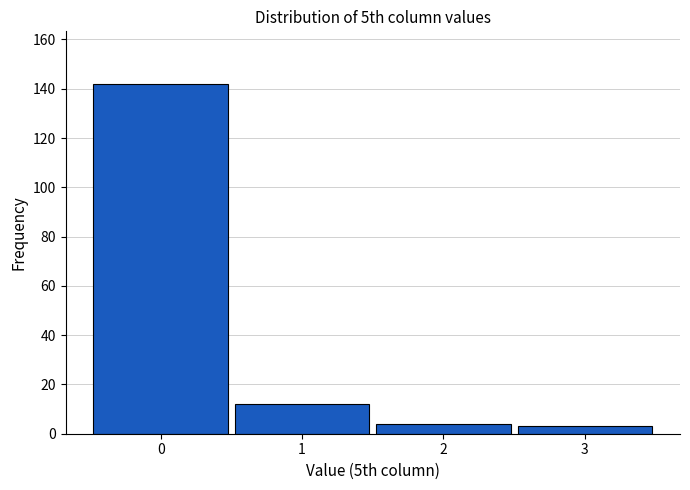

Which range on the x-axis has the tallest bar?

-0.5 to 0.5